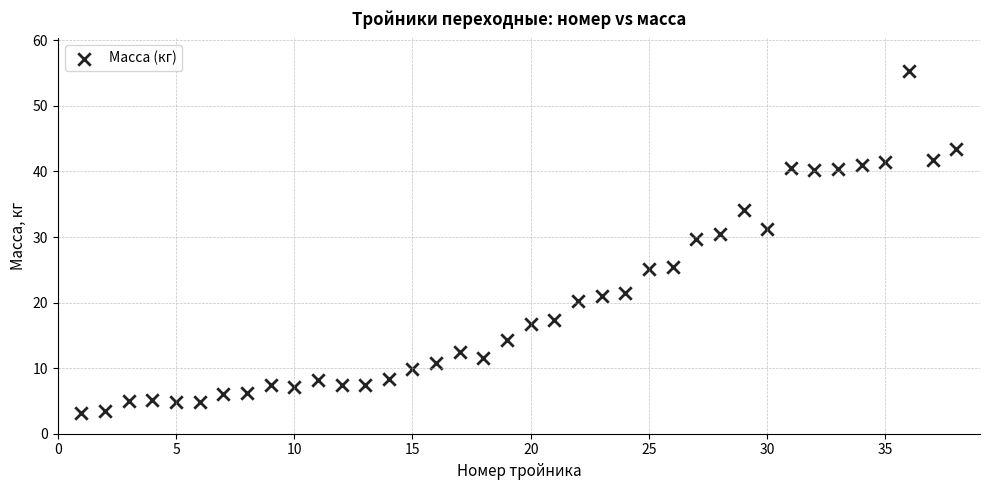

What is the range of Y values (max minus min)?

52.1